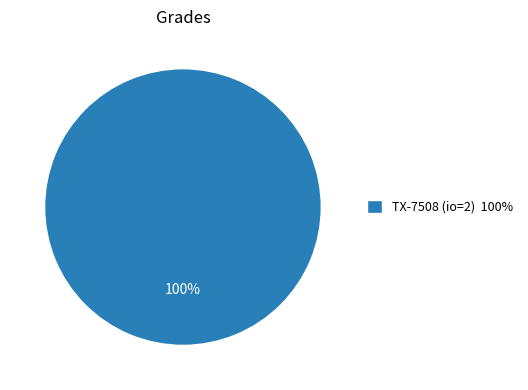

What is the majority slice?

TX-7508 (io=2) 100%